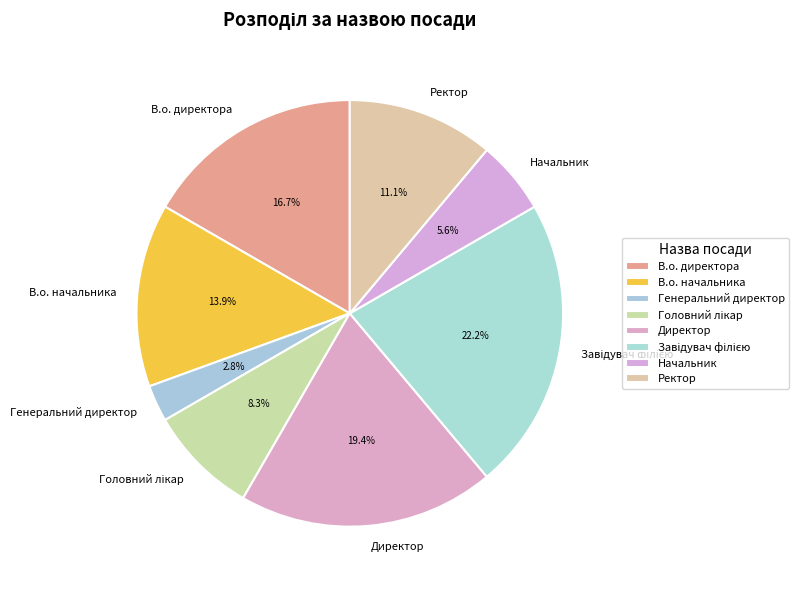

How many slices are in this pie chart?

8